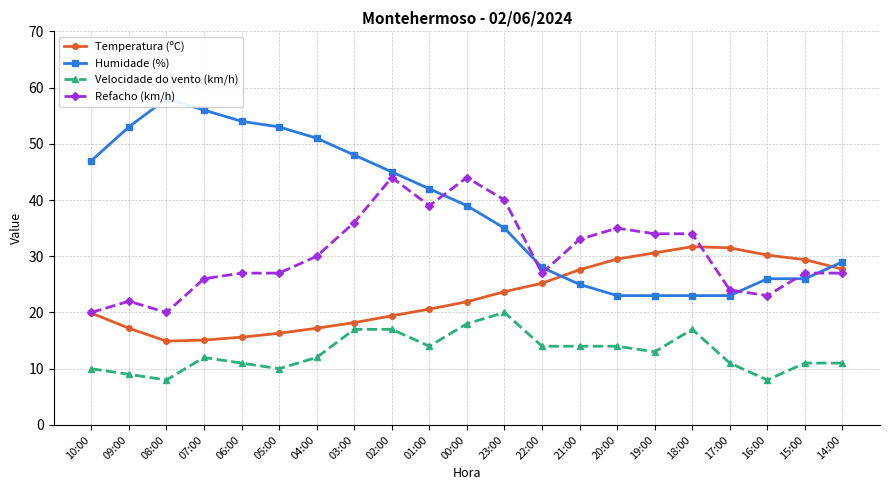

Count the number of categories in the chart.

21